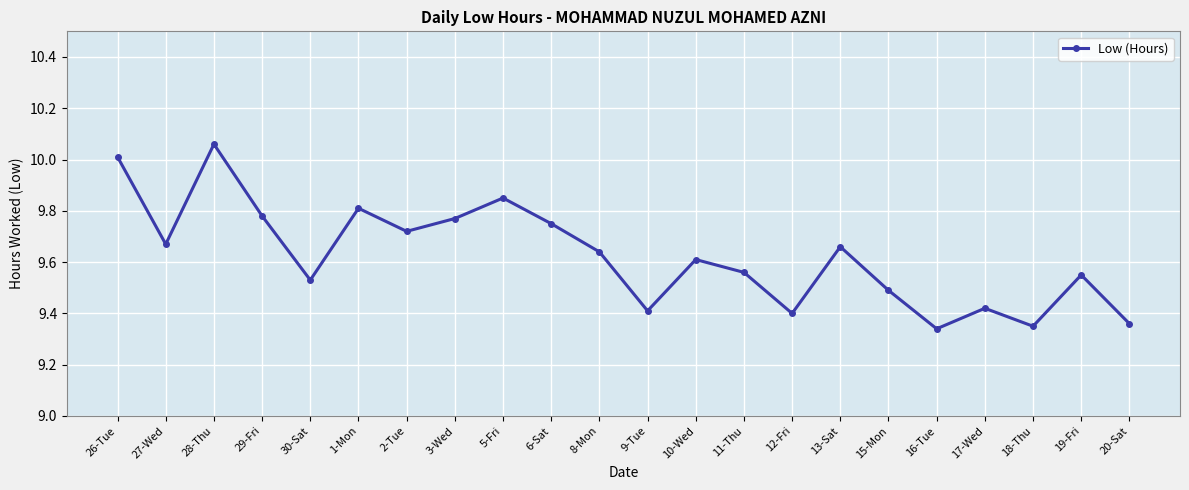

Approximately how many times larger is the value at 12-Fri compared to 18-Thu?

1.0